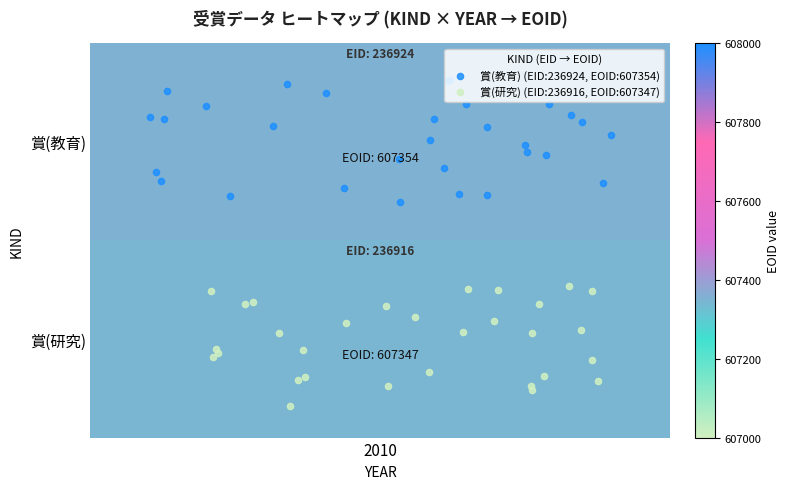

Which series has the largest range (max minus min)?

賞(教育) (EID:236924, EOID:607354)